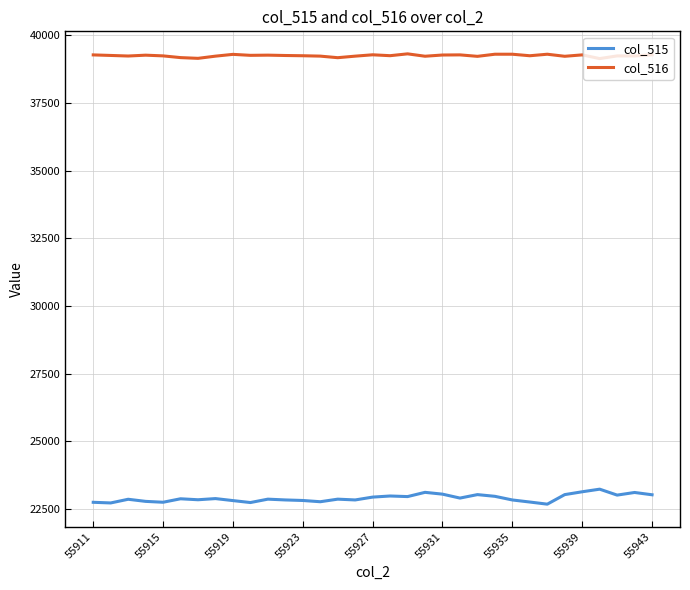

Which series has the largest total across all categories?

col_516